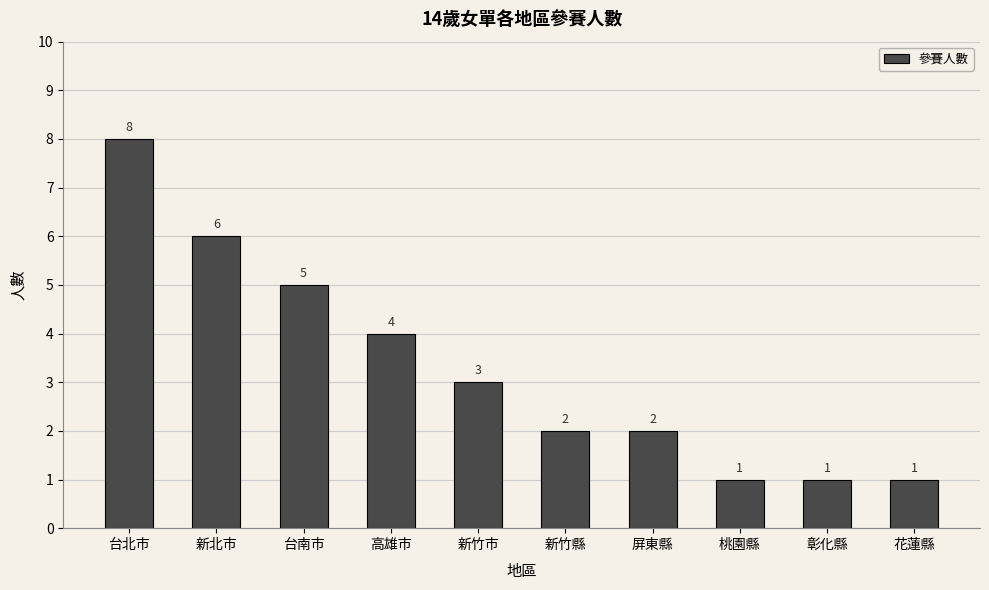

Are the bars horizontal?

No